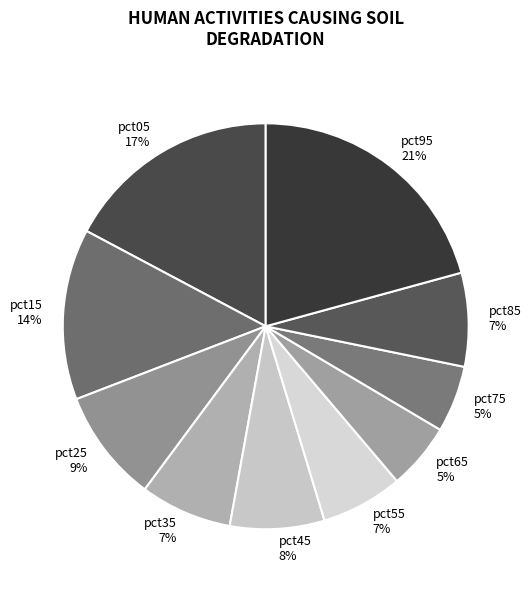

To the nearest percent, what portion does pct45 represent?

8%